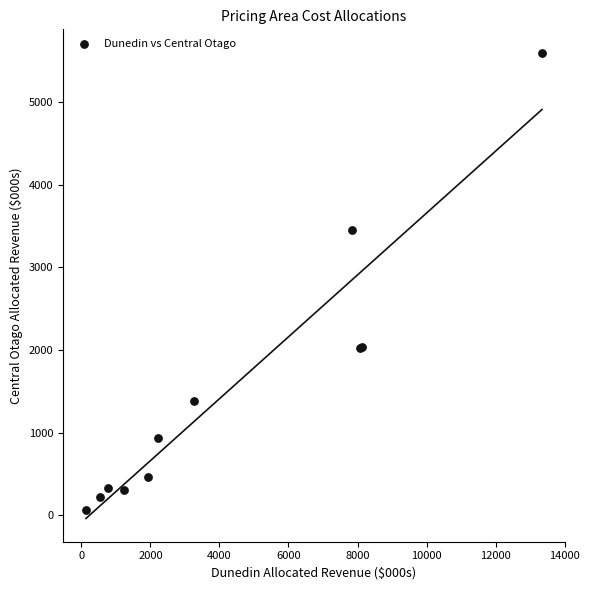

What Y value in the scatter plot is closest to 2829?

3451.1